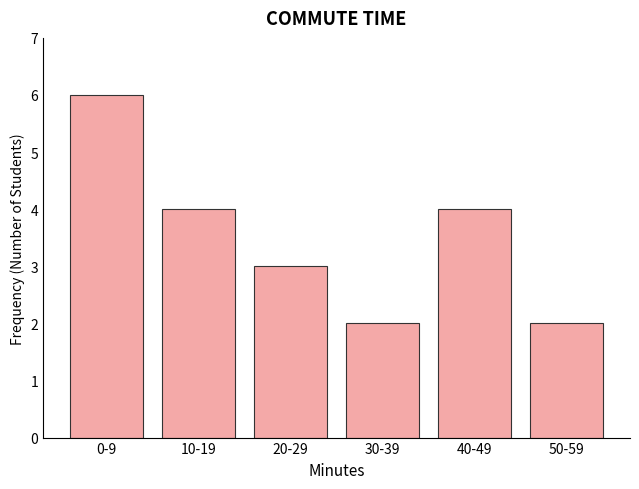

Reading left to right, transcribe all the data shown in this chart.

6	4	3	2	4	2